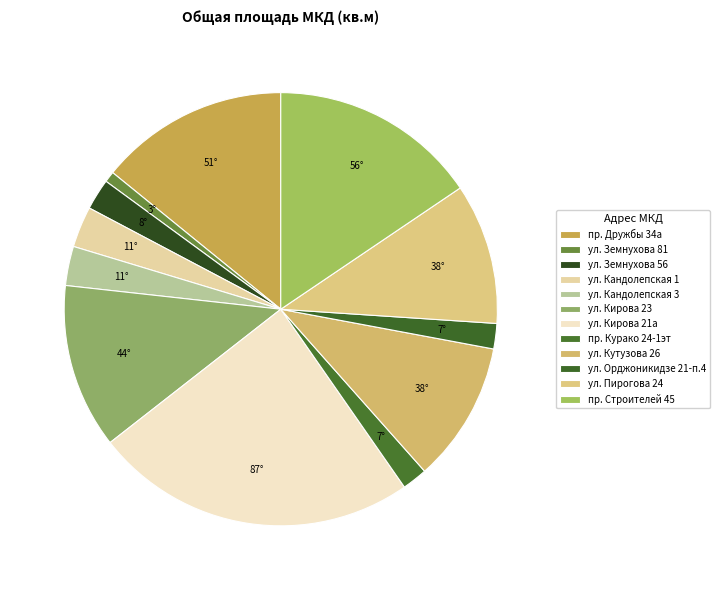

Is it true that пр. Курако 24-1эт is 2% of the pie?

True